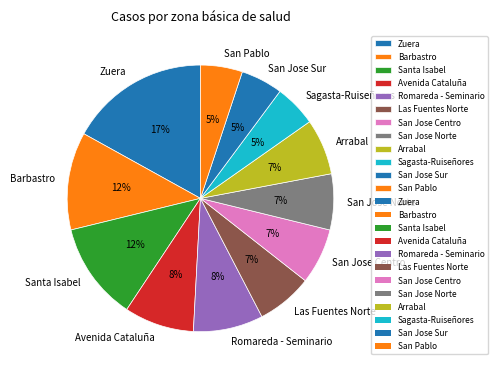

True or false: San Jose Centro accounts for 7% of the total.

True